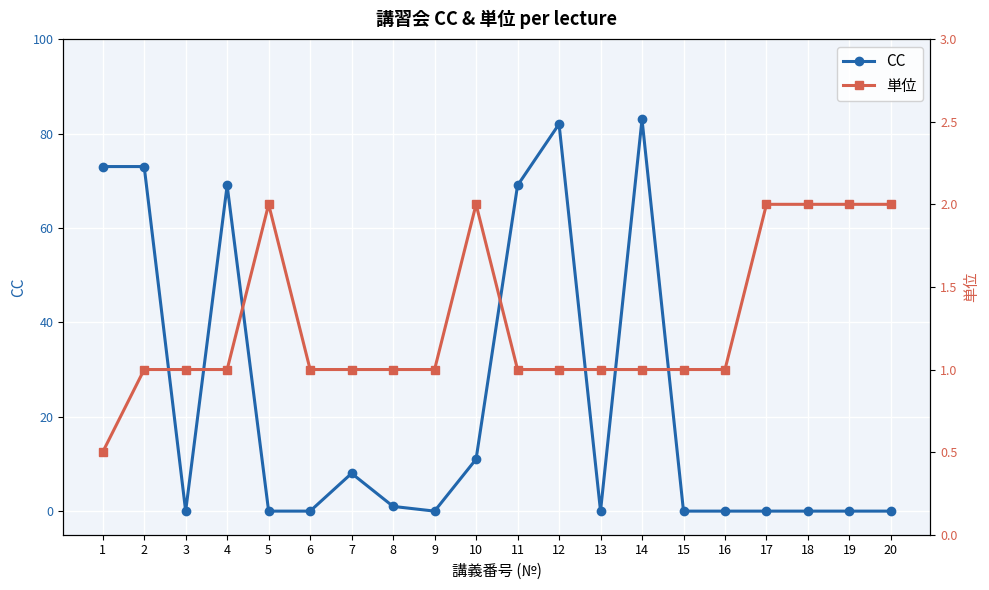

What is the highest value of the CC series?

83